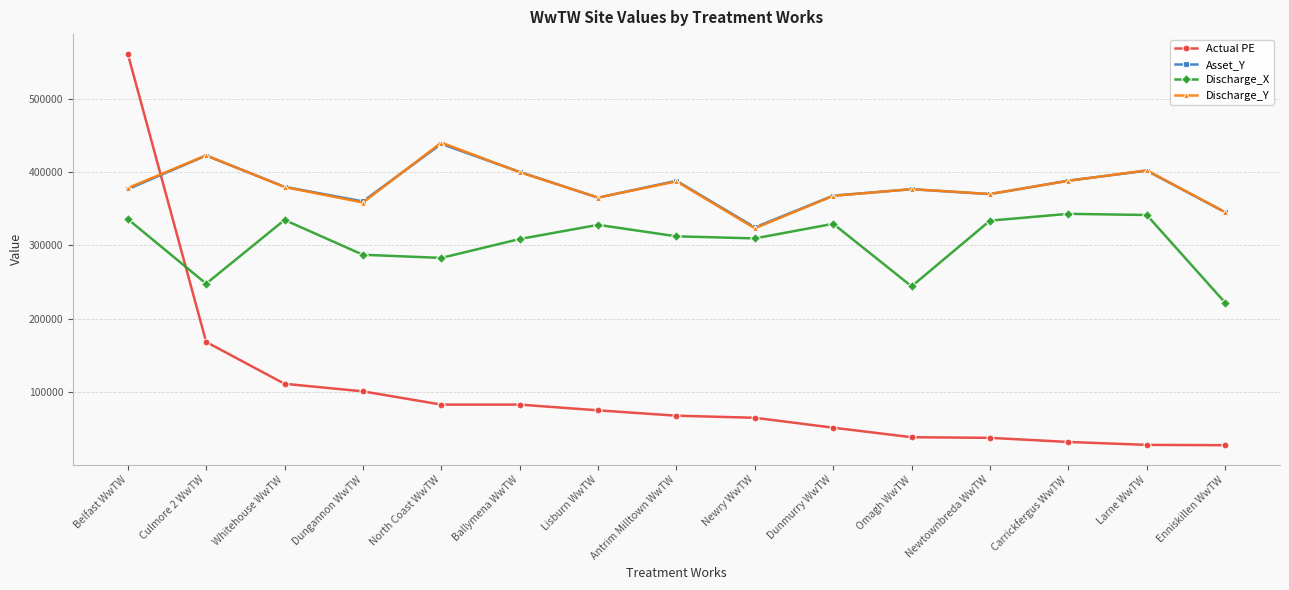

At which category does Discharge_Y reach its first local valley?

Dungannon WwTW